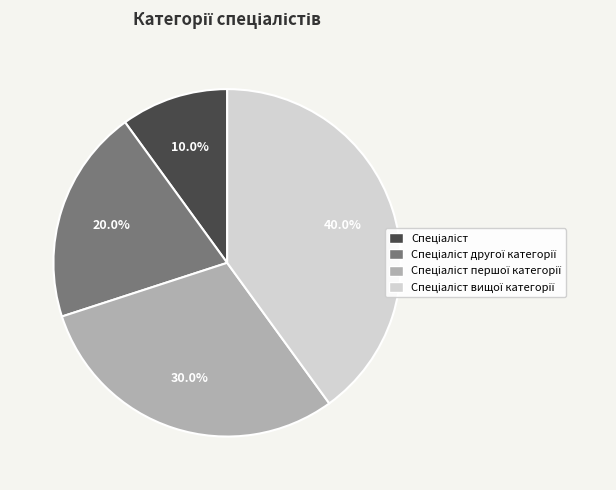

Is there any slice that represents more than half of the pie?

No